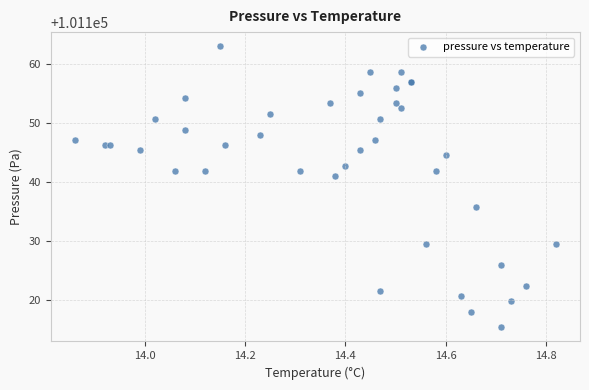

What Y value in the scatter plot is closest to 101139?

101141.0